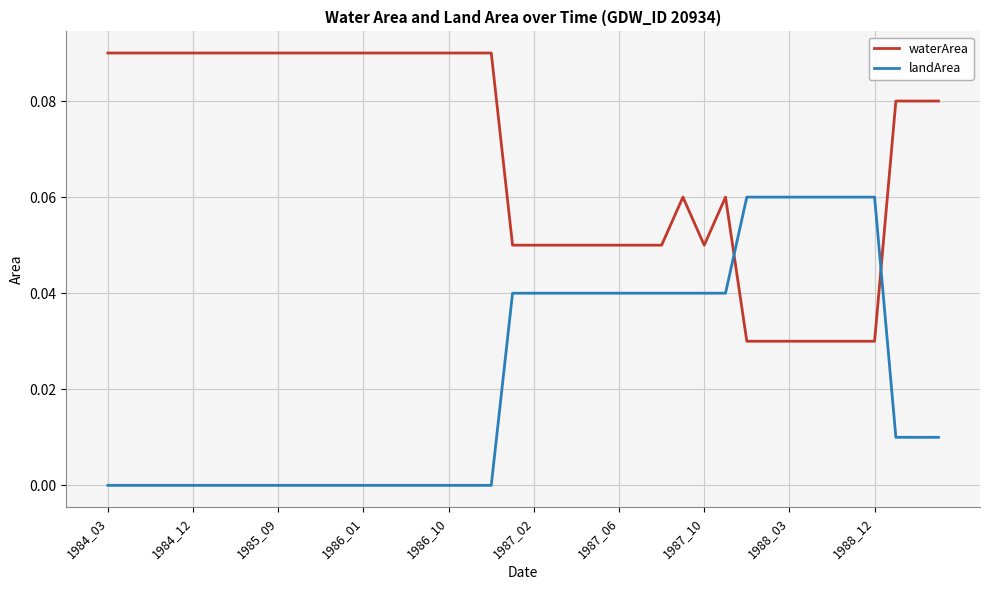

After their last crossing, which series has the higher values: waterArea or landArea?

waterArea